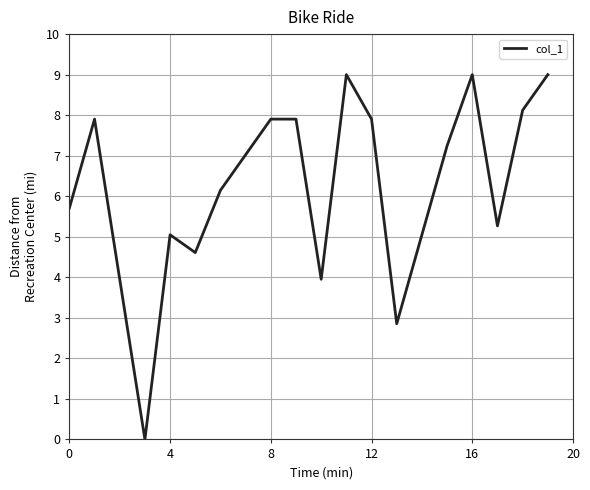

What is the maximum value shown in the chart?

9.0